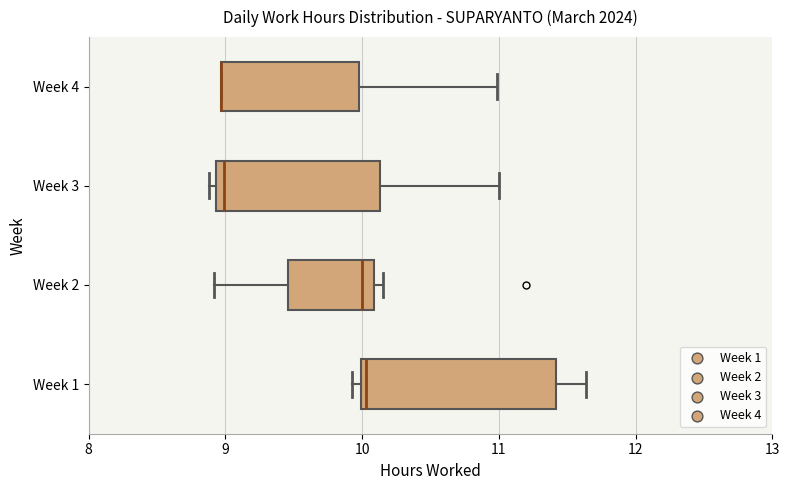

Reading bottom to top, read every box against the x-axis: the position of its median line, the range the box covers, and the ends of its whiskers. The values are not printed on the chart, so give them approximately, as read against the axis.

Week 1: median 10.0 (just right of the box's left edge), box 10.0 to 11.4, whiskers 9.9 to 11.6
Week 2: median 10.0, box 9.5 to 10.1, whiskers 8.9 to 10.2
Week 3: median 9.0, box 8.9 to 10.1, whiskers 8.9 (just left of the box's left edge) to 11.0
Week 4: median 9.0 (drawn on the box's left edge), box 9.0 to 10.0, whiskers 9.0 to 11.0